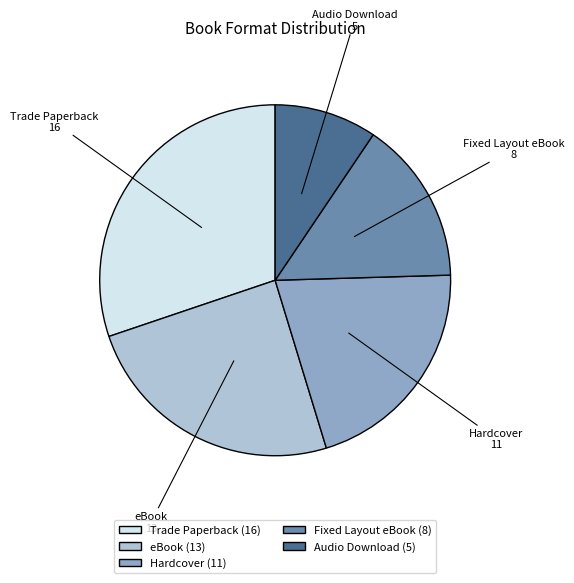

Is it true that Hardcover is 33% of the pie?

False